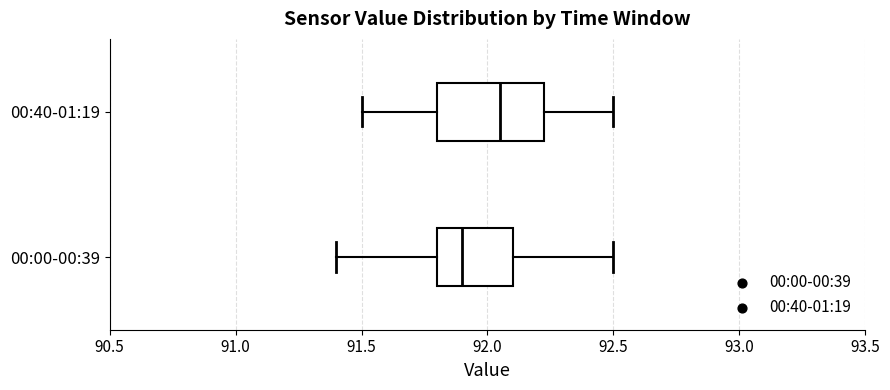

Where is the right edge of the box for 00:00-00:39 on the x-axis? The values are not printed on the chart, so give them approximately, as read against the axis.

92.10